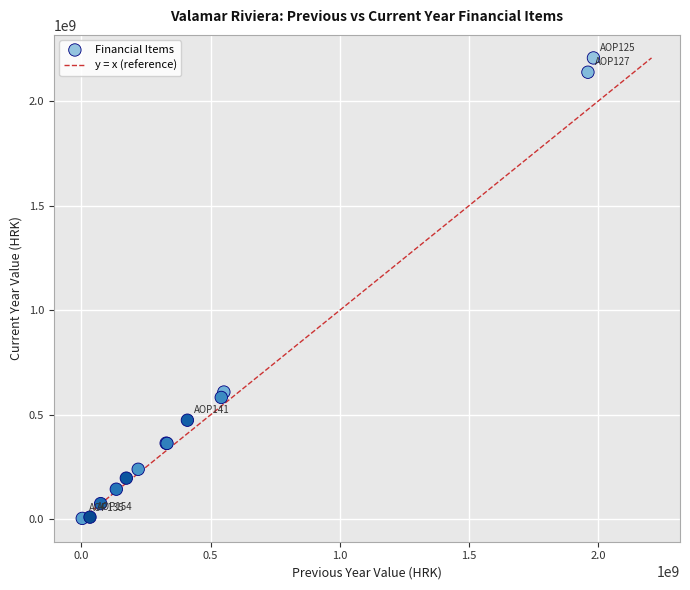

What Y value in the scatter plot is closest to 1106245456?

609249061